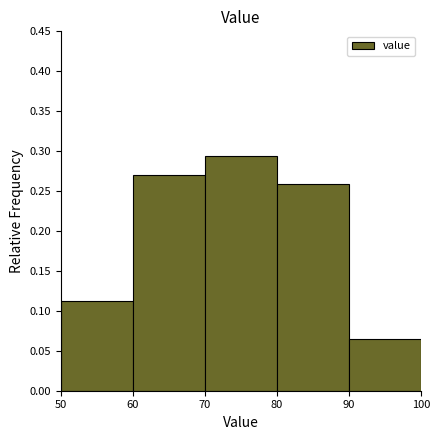

Over which range of the x-axis is the bar tallest?

70 to 80